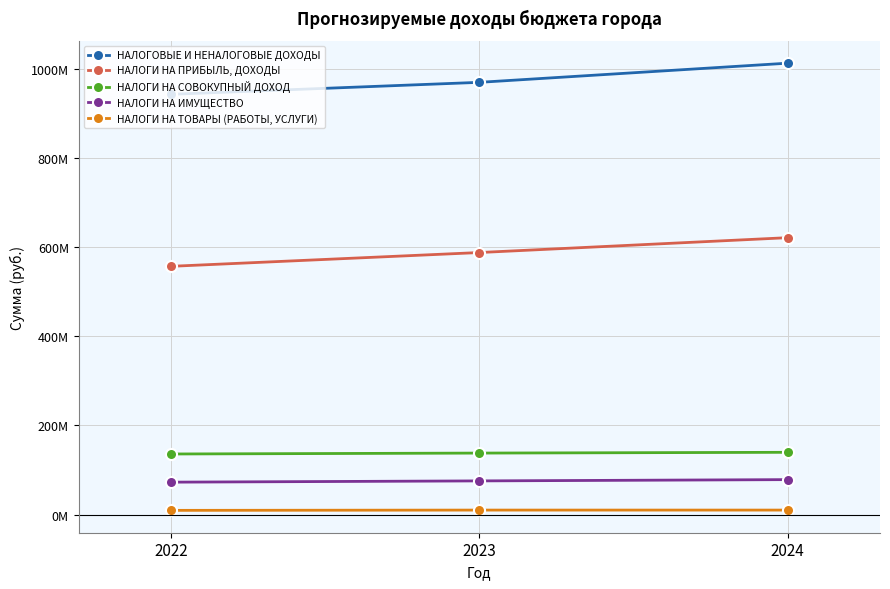

At 2022, list the series in order from largest to smallest.

НАЛОГОВЫЕ И НЕНАЛОГОВЫЕ ДОХОДЫ, НАЛОГИ НА ПРИБЫЛЬ, ДОХОДЫ, НАЛОГИ НА СОВОКУПНЫЙ ДОХОД, НАЛОГИ НА ИМУЩЕСТВО, НАЛОГИ НА ТОВАРЫ (РАБОТЫ, УСЛУГИ)